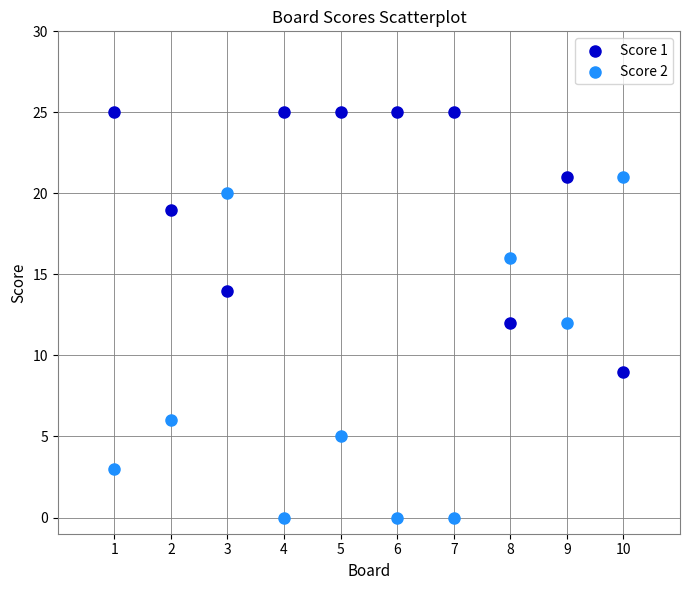

What are all the series names shown in the legend?

Score 1, Score 2